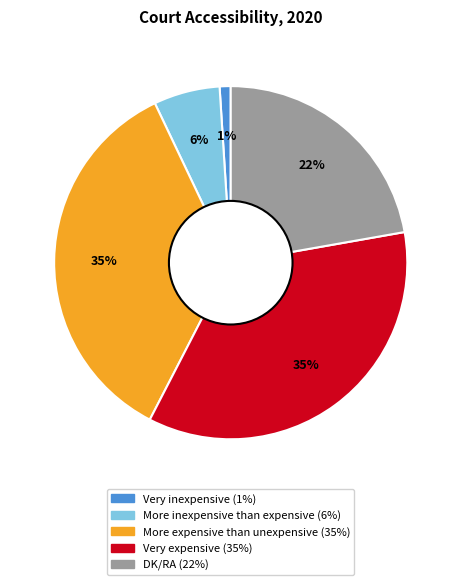

Approximately how many times larger is the value at Very inexpensive compared to More inexpensive than expensive?

0.2